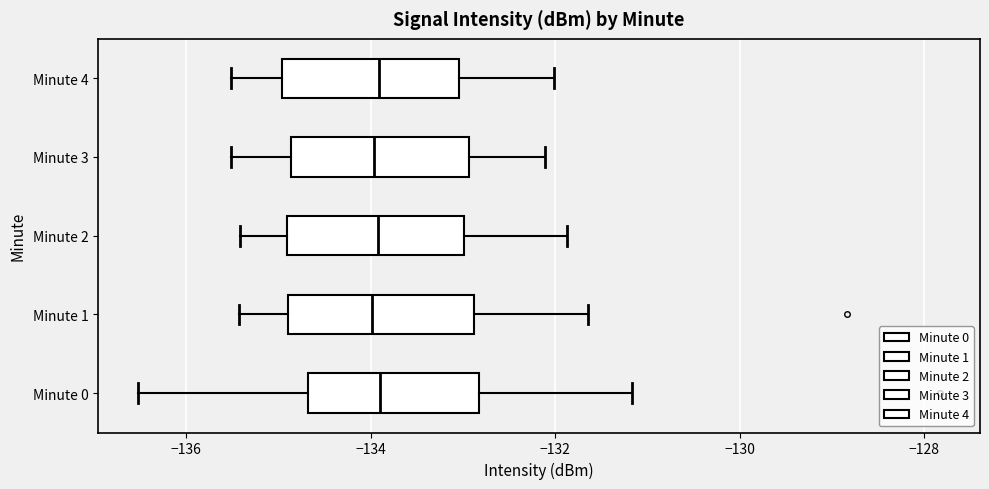

Reading bottom to top, transcribe this box plot: for each box, give where its median line is, the range the box spans, and where its two whiskers end, as read against the x-axis. The values are not printed on the chart, so give them approximately, as read against the axis.

Minute 0: median -134.0, box -134.6 to -132.8, whiskers -136.6 to -131.2
Minute 1: median -134.0, box -135.0 to -132.8, whiskers -135.4 to -131.6
Minute 2: median -134.0, box -135.0 to -133.0, whiskers -135.4 to -131.8
Minute 3: median -134.0, box -134.8 to -133.0, whiskers -135.6 to -132.2
Minute 4: median -134.0, box -135.0 to -133.0, whiskers -135.6 to -132.0